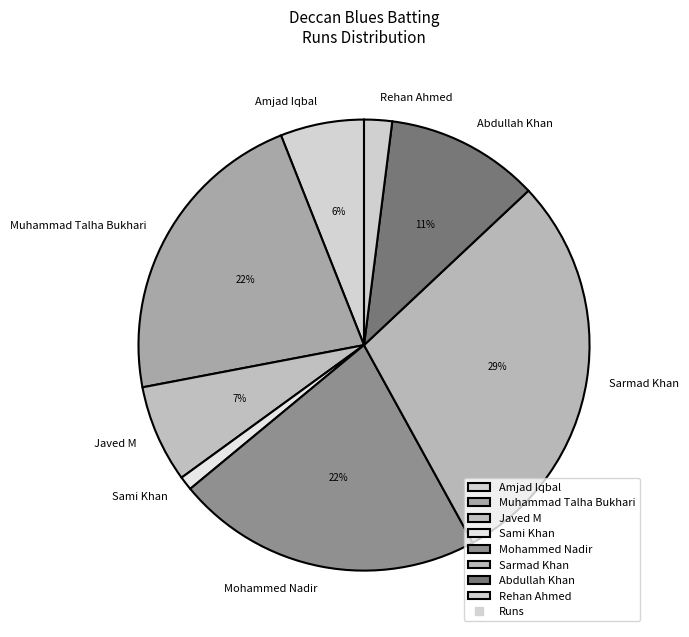

Approximately how many times larger is the value at Mohammed Nadir compared to Muhammad Talha Bukhari?

1.0